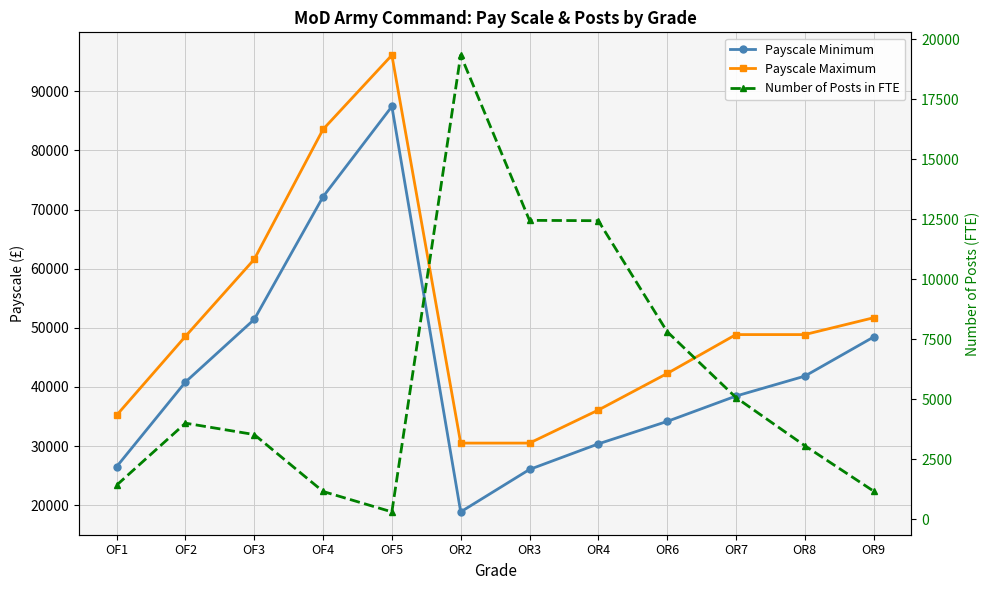

Does the chart display data point markers on the line(s)?

Yes